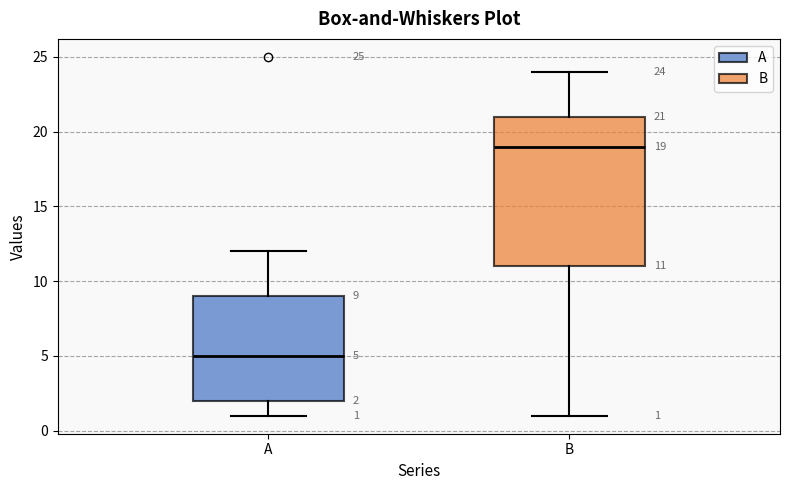

Which box has the highest median line?

B